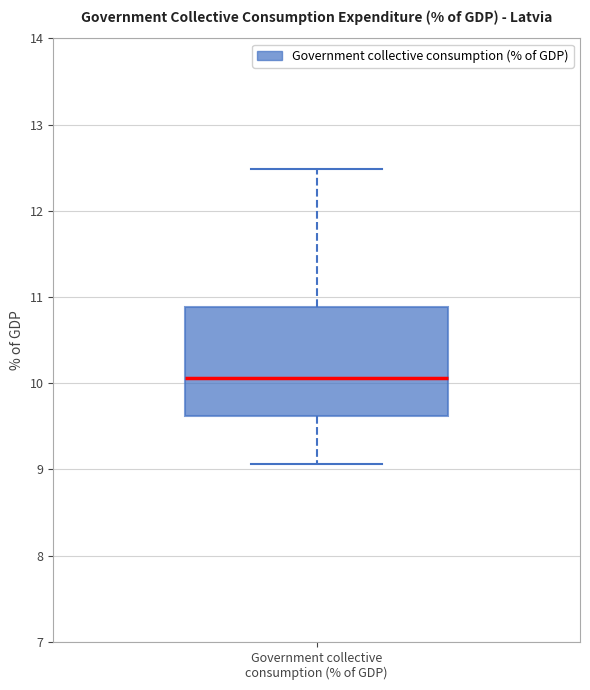

Transcribe this box plot: give where the median line is, the range the box spans, and where the two whiskers end, as read against the y-axis. The values are not printed on the chart, so give them approximately, as read against the axis.

median 10.1, box 9.6 to 10.9, whiskers 9.1 to 12.5